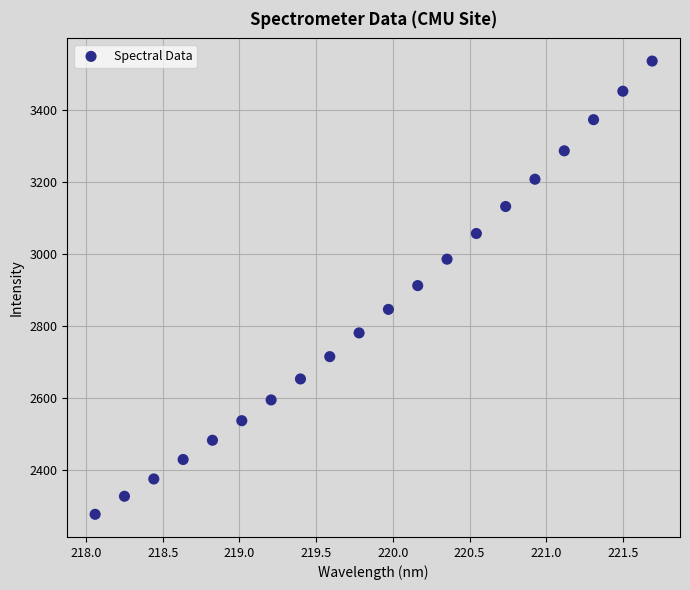

List the coordinates of all points as (X, Y) pairs, reading left to right.

(218.1, 2276.4)  (218.3, 2326.5)  (218.4, 2374.6)  (218.6, 2428.7)  (218.8, 2482.2)  (219.0, 2536.6)  (219.2, 2594.3)  (219.4, 2652.5)  (219.6, 2714.6)  (219.8, 2780.5)  (220.0, 2845.9)  (220.2, 2912.0)  (220.4, 2985.4)  (220.5, 3056.8)  (220.7, 3131.9)  (220.9, 3207.6)  (221.1, 3286.6)  (221.3, 3373.2)  (221.5, 3452.2)  (221.7, 3536.0)